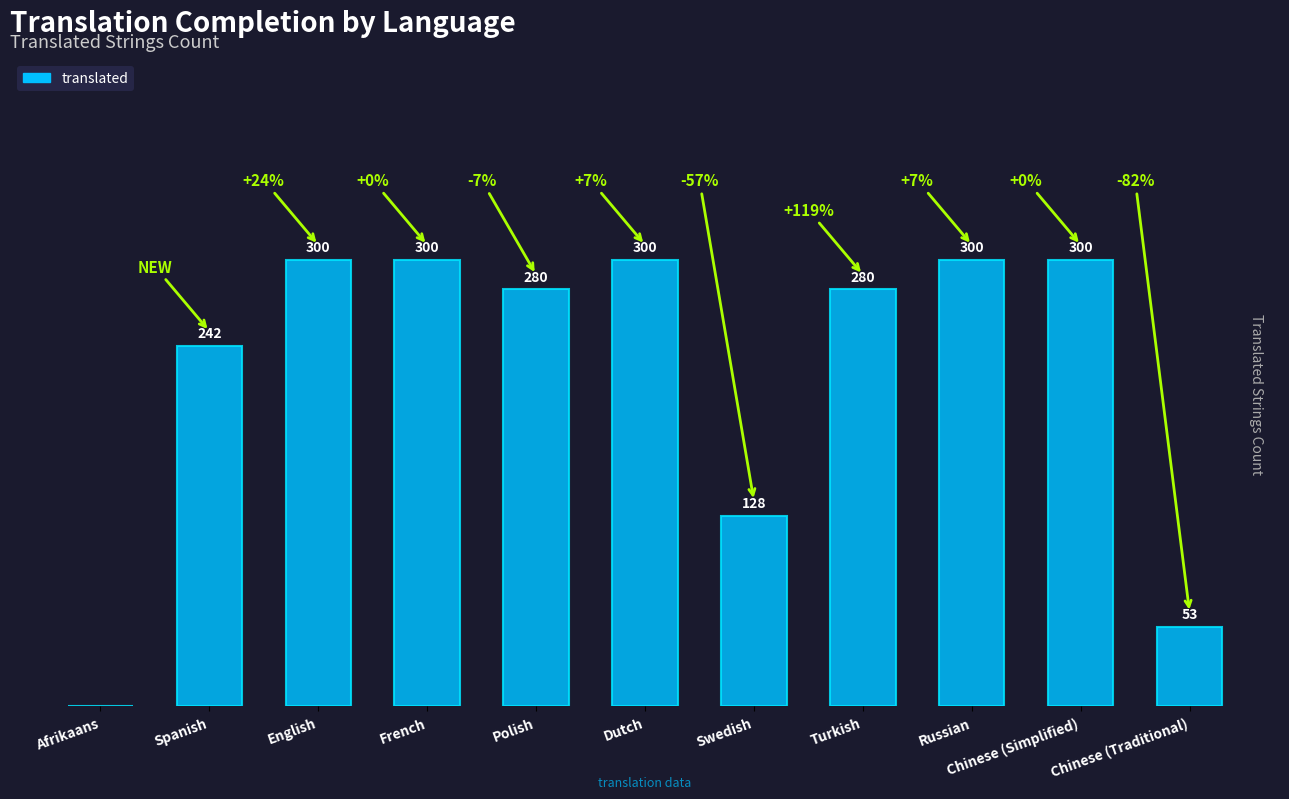

Where is the data nearest to the value 150?

Swedish